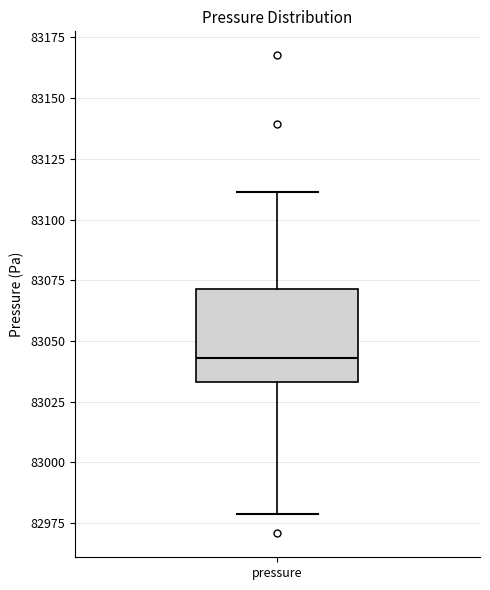

Read this box plot against the y-axis: the position of the median line, the range covered by the box, and the ends of both whiskers. The values are not printed on the chart, so give them approximately, as read against the axis.

median 83045, box 83035 to 83070, whiskers 82980 to 83110